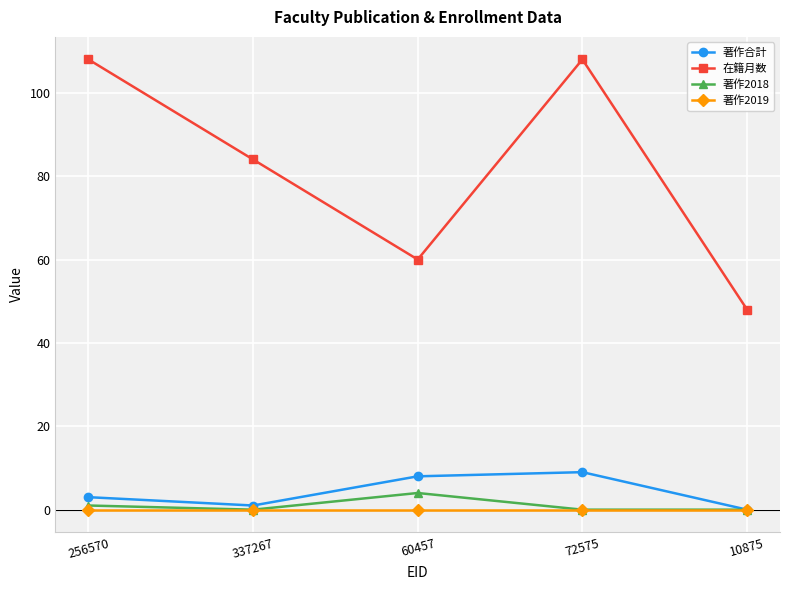

True or false: 著作2018 and 在籍月数 intersect in this chart.

False